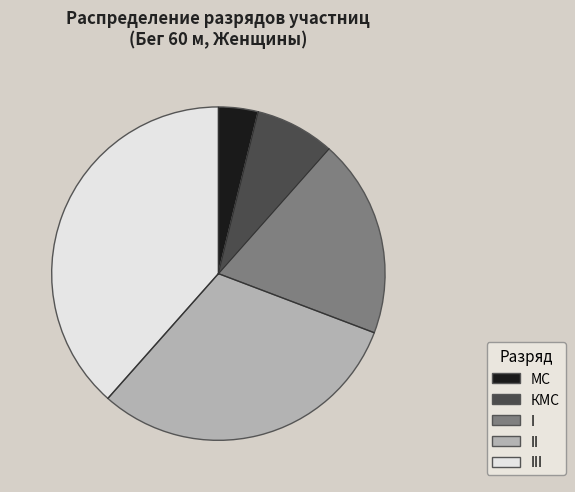

Which slice is the smallest?

МС